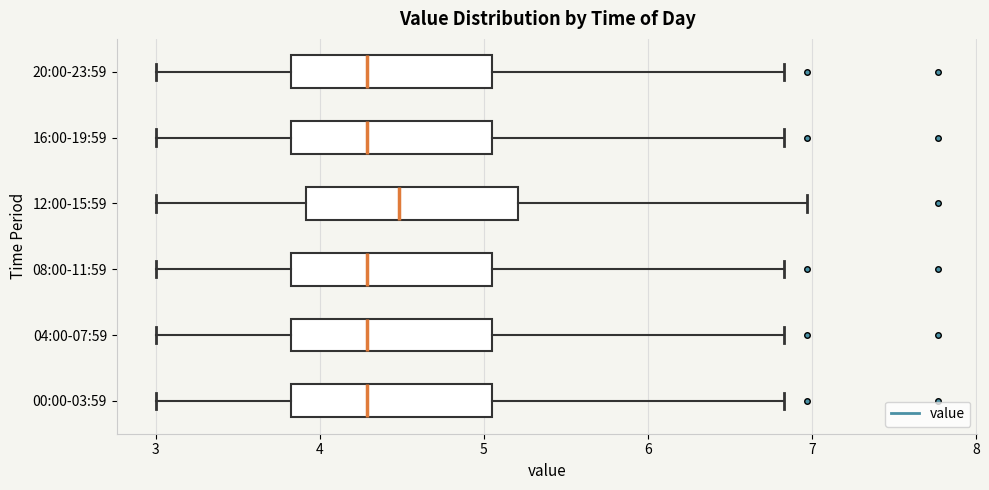

Reading bottom to top, read every box against the x-axis: the position of its median line, the range the box covers, and the ends of its whiskers. The values are not printed on the chart, so give them approximately, as read against the axis.

00:00-03:59: median 4.3, box 3.8 to 5.1, whiskers 3.0 to 6.8
04:00-07:59: median 4.3, box 3.8 to 5.1, whiskers 3.0 to 6.8
08:00-11:59: median 4.3, box 3.8 to 5.1, whiskers 3.0 to 6.8
12:00-15:59: median 4.5, box 3.9 to 5.2, whiskers 3.0 to 7.0
16:00-19:59: median 4.3, box 3.8 to 5.1, whiskers 3.0 to 6.8
20:00-23:59: median 4.3, box 3.8 to 5.1, whiskers 3.0 to 6.8